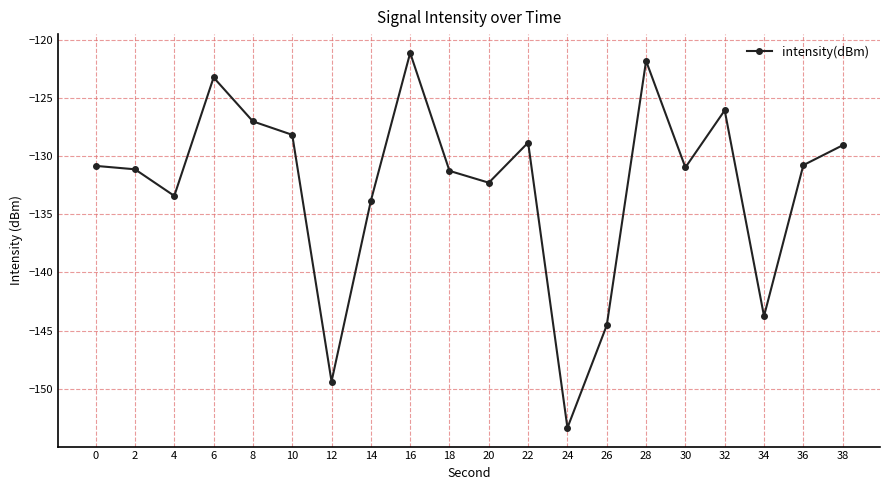

How many lines are shown in the chart?

1